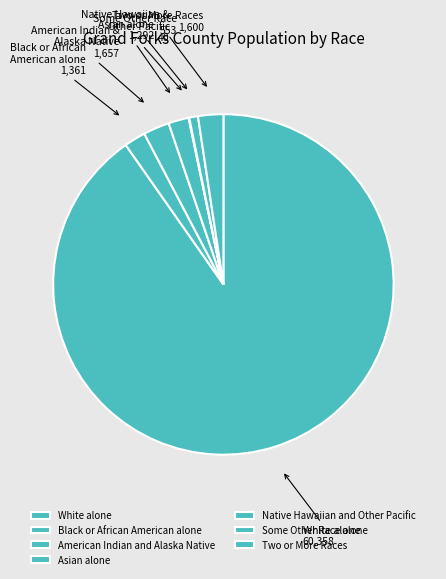

Do Some Other Race alone and Black or African American alone together represent more than half of the pie?

No